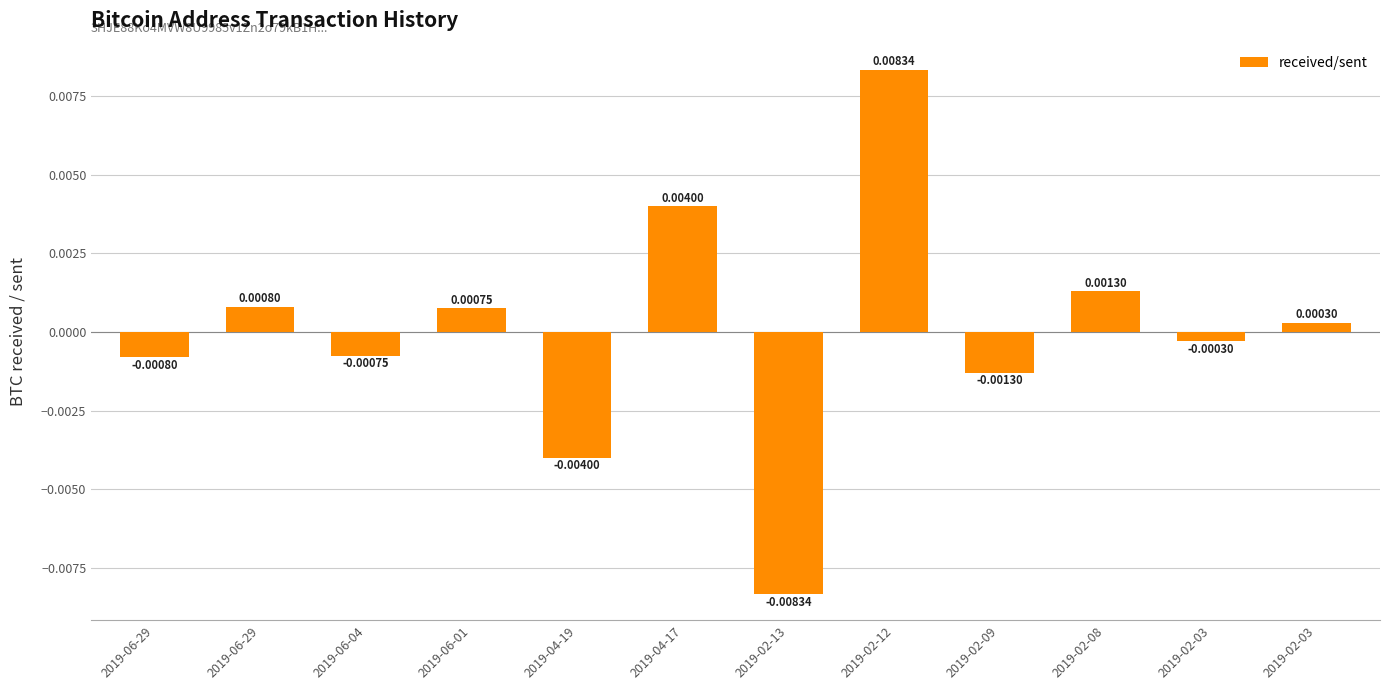

Are the bars horizontal?

No